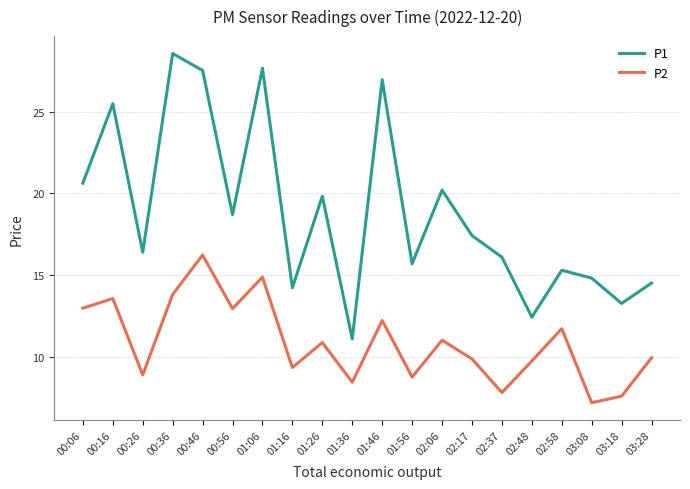

Between 00:16 and 02:06, which series saw the biggest shift?

P1